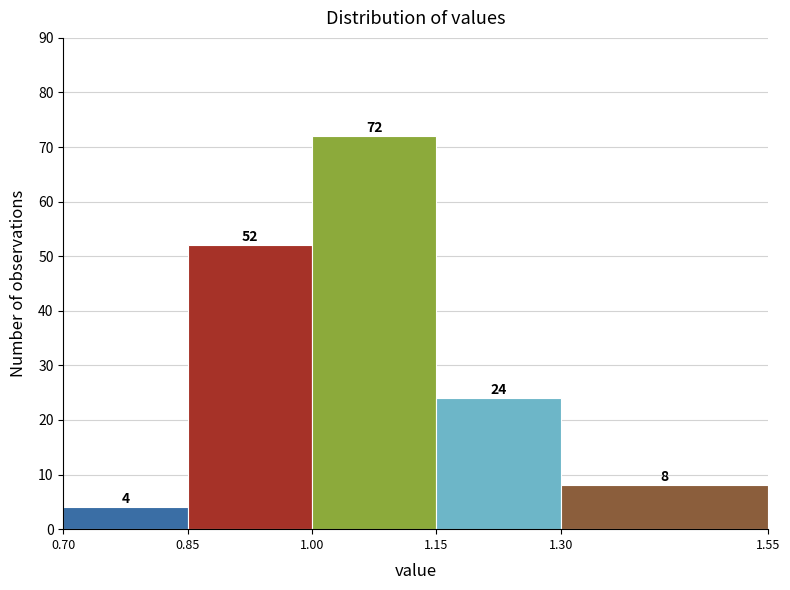

Reading left to right, list every bar in this chart as the range it spans on the x-axis followed by its height.

0.70 to 0.85: 4
0.85 to 1.00: 52
1.00 to 1.15: 72
1.15 to 1.30: 24
1.30 to 1.55: 8